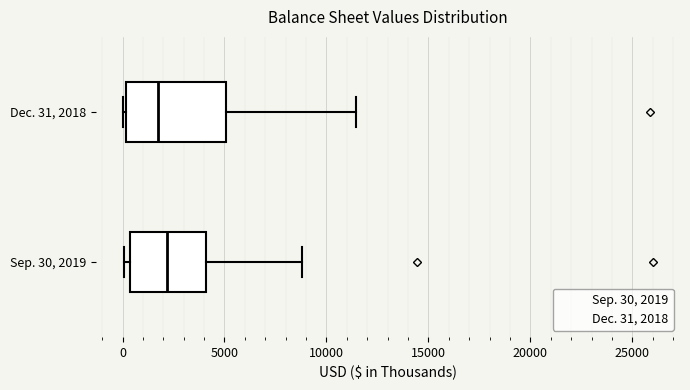

Where is the right edge of the box for Dec. 31, 2018 on the x-axis? The values are not printed on the chart, so give them approximately, as read against the axis.

5000